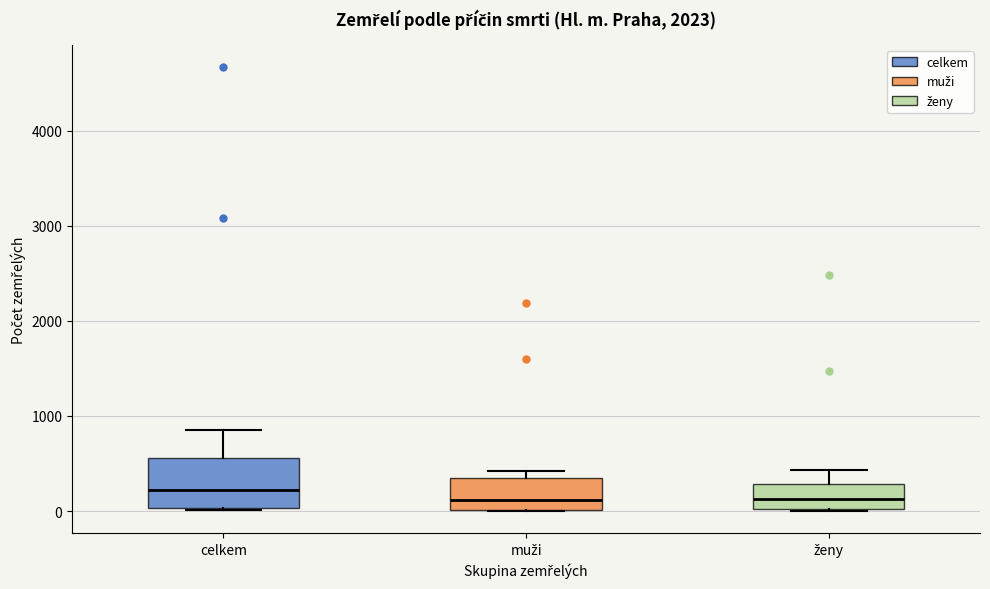

Which box is the tallest, from its lower edge to its upper edge?

celkem